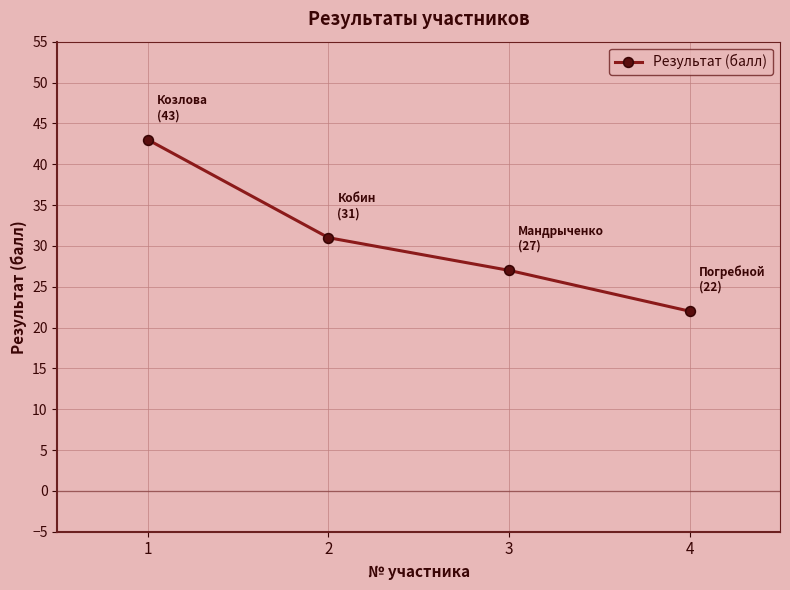

What is the value of the 3rd point from the left?

27